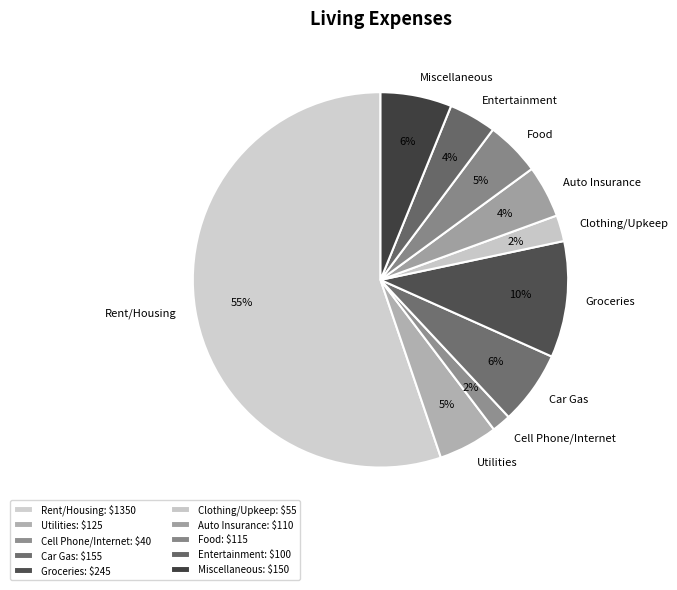

To the nearest percent, what is the average slice percentage?

10%